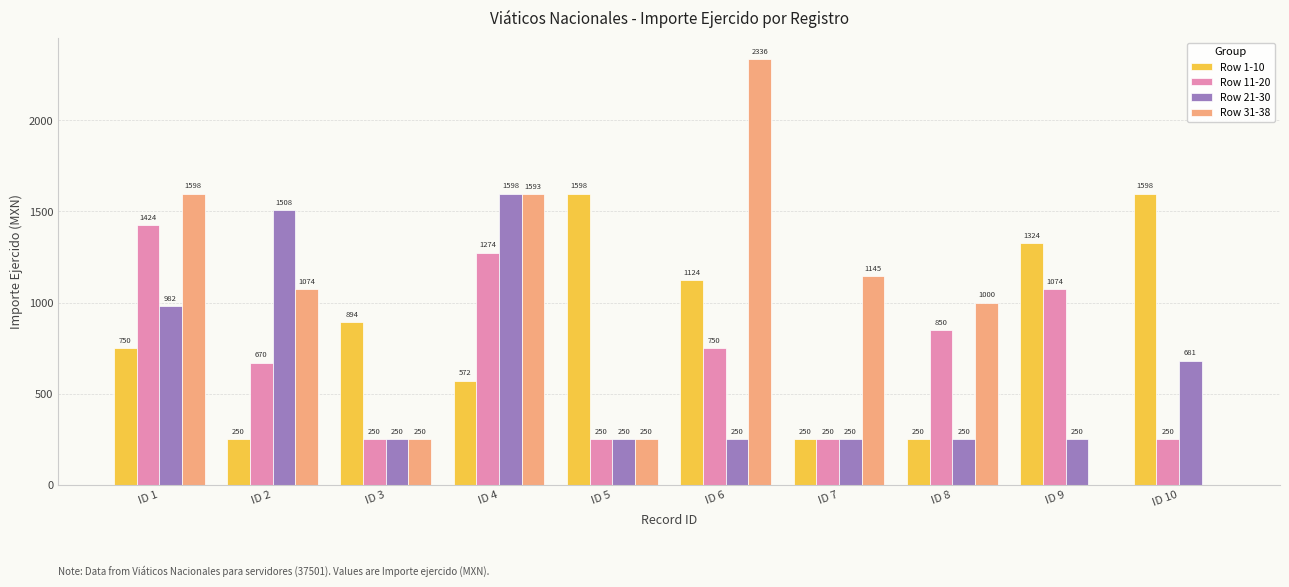

Does the chart contain stacked bars?

No